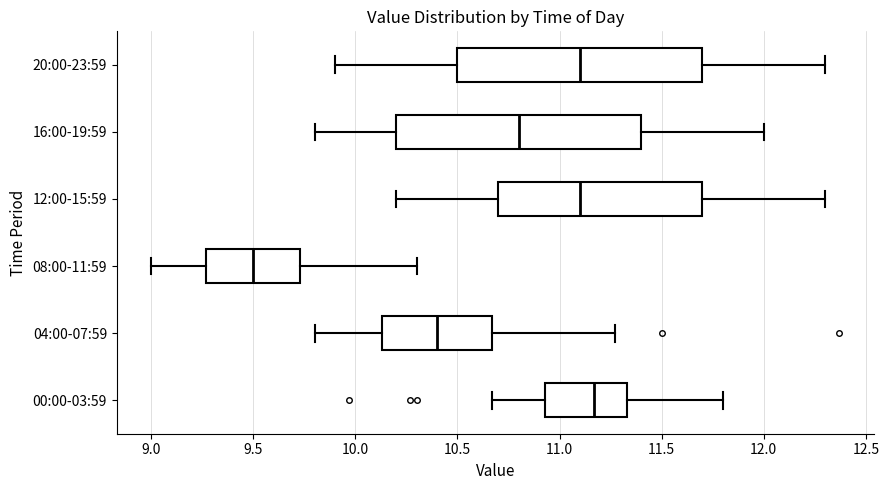

Reading bottom to top, read every box against the x-axis: the position of its median line, the range the box covers, and the ends of its whiskers. The values are not printed on the chart, so give them approximately, as read against the axis.

00:00-03:59: median 11.15, box 10.95 to 11.35, whiskers 10.65 to 11.80
04:00-07:59: median 10.40, box 10.15 to 10.65, whiskers 9.80 to 11.25
08:00-11:59: median 9.50, box 9.25 to 9.75, whiskers 9.00 to 10.30
12:00-15:59: median 11.10, box 10.70 to 11.70, whiskers 10.20 to 12.30
16:00-19:59: median 10.80, box 10.20 to 11.40, whiskers 9.80 to 12.00
20:00-23:59: median 11.10, box 10.50 to 11.70, whiskers 9.90 to 12.30